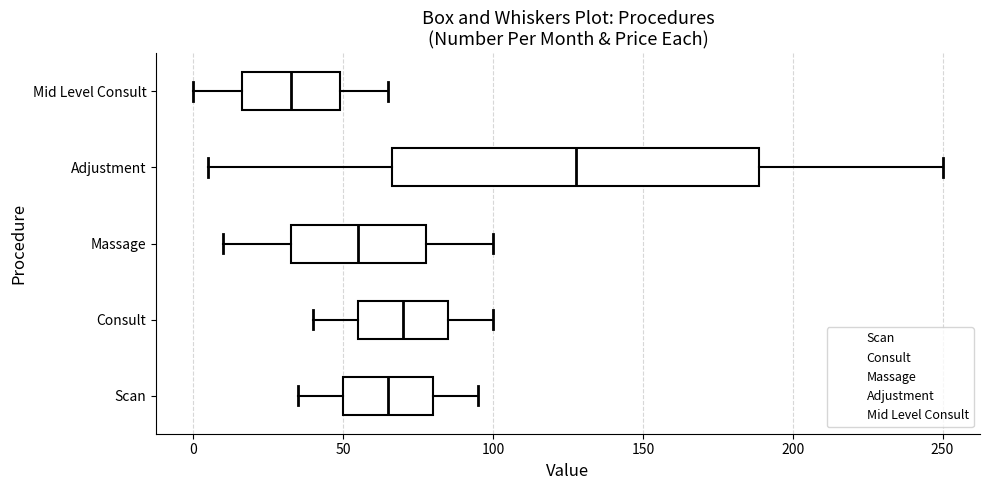

Which box's median line is the furthest to the right?

Adjustment